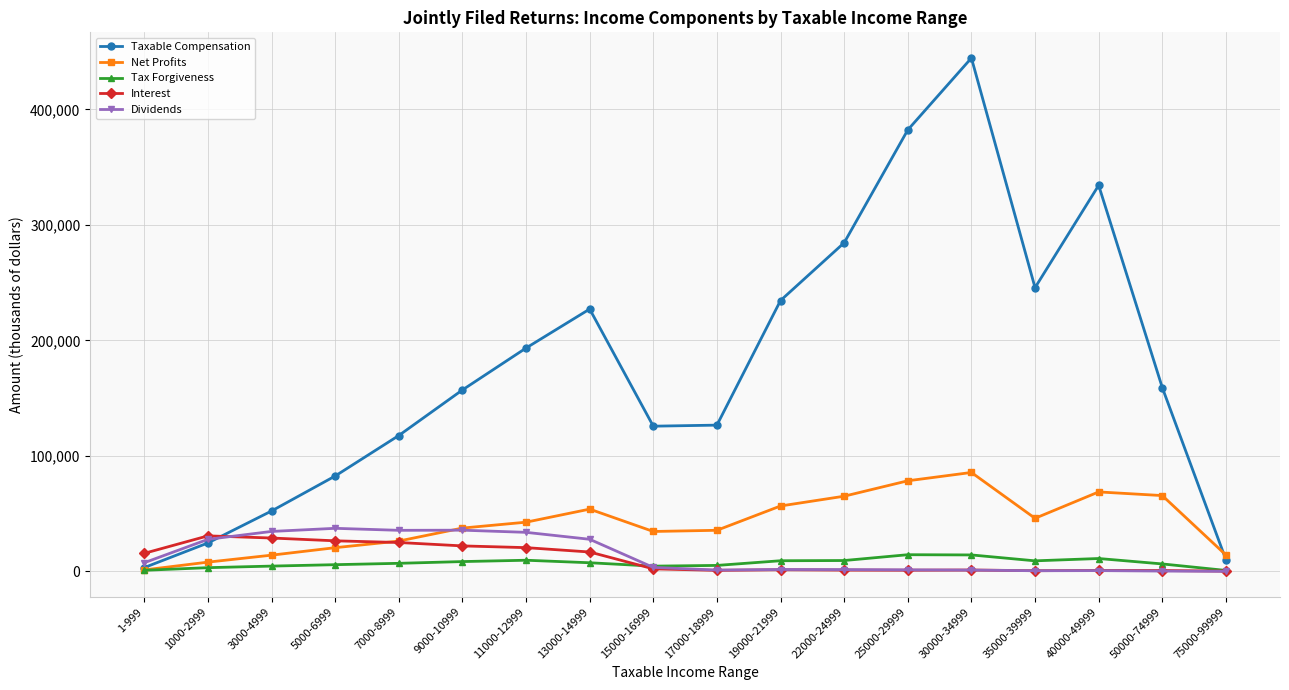

How many values in the Taxable Compensation series are below 159082?

9